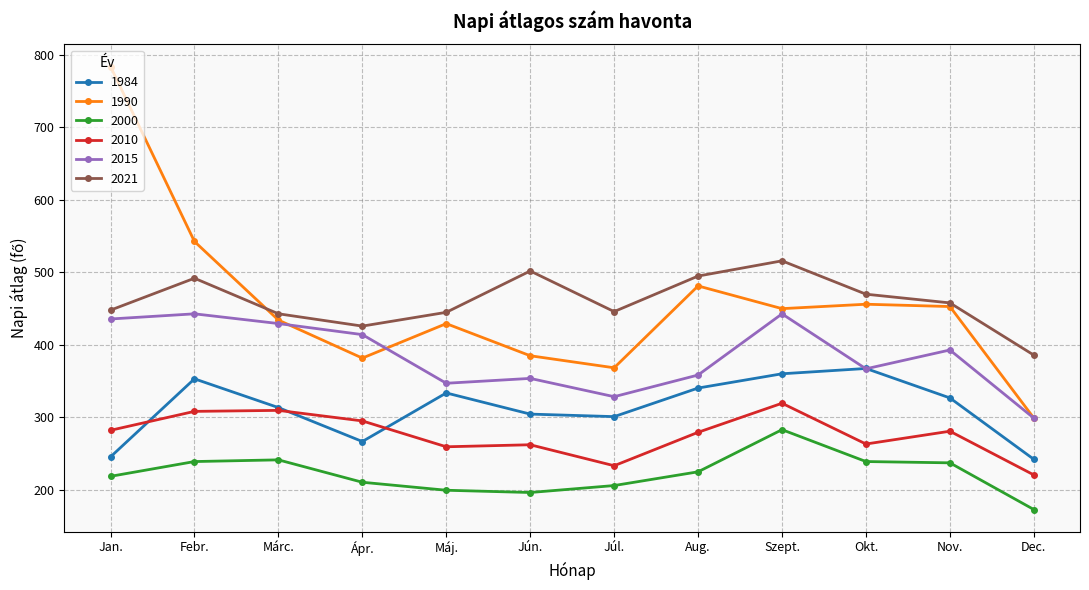

What is the value of the 2021 point at the 8th from the left?

495.0